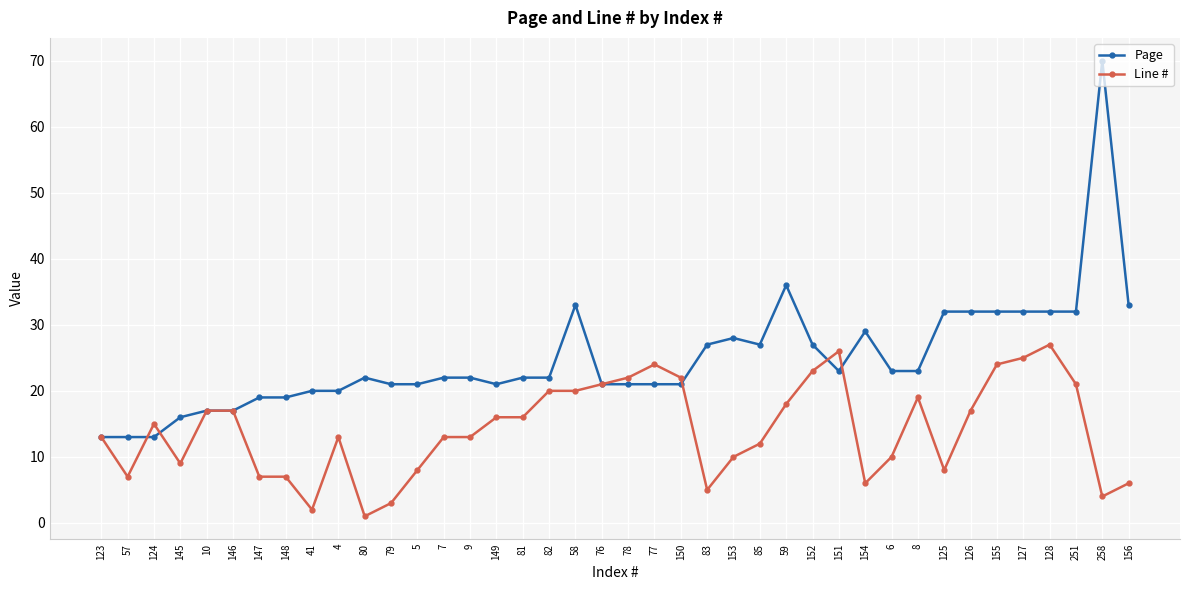

Rank the series by their maximum value, from lowest to highest.

Line #, Page